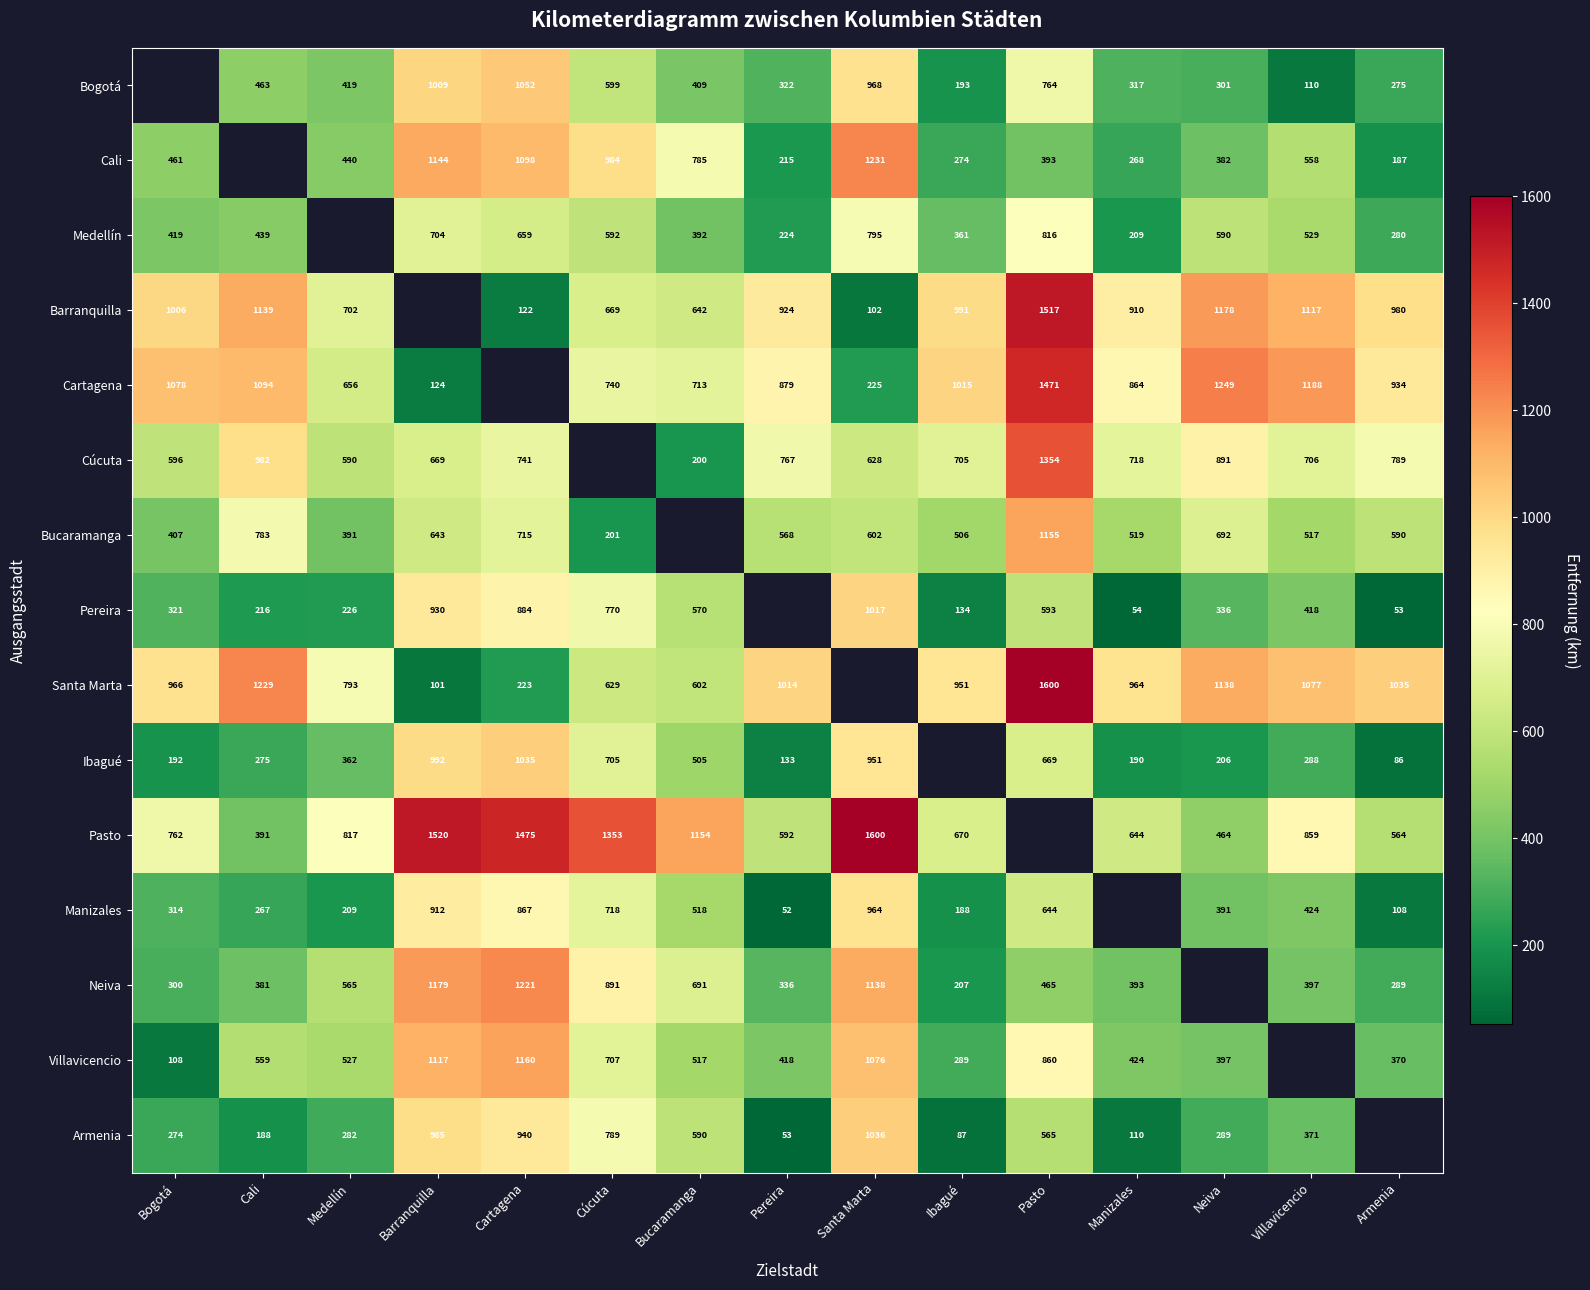

Is the value of Pasto at Ibagué greater than the value of Medellín at Cartagena?

Yes